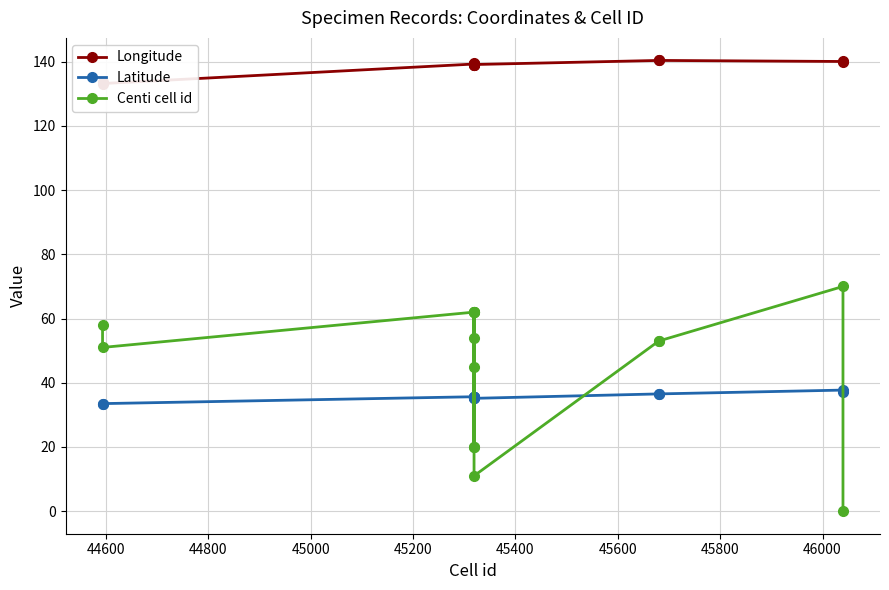

Reading left to right, what are all the values shown in this chart?

Longitude: 133.8	133.2	139.3	139.2	139.3	139.0	139.0	139.2	139.4	139.5	139.1	140.4	140.4	140.1	140.0
Latitude: 33.5	33.5	35.6	35.6	35.6	35.3	35.3	35.6	35.5	35.5	35.1	36.5	36.5	37.7	37.0
Centi cell id: 58.0	51.0	62.0	62.0	62.0	20.0	20.0	62.0	54.0	45.0	11.0	53.0	53.0	70.0	0.0